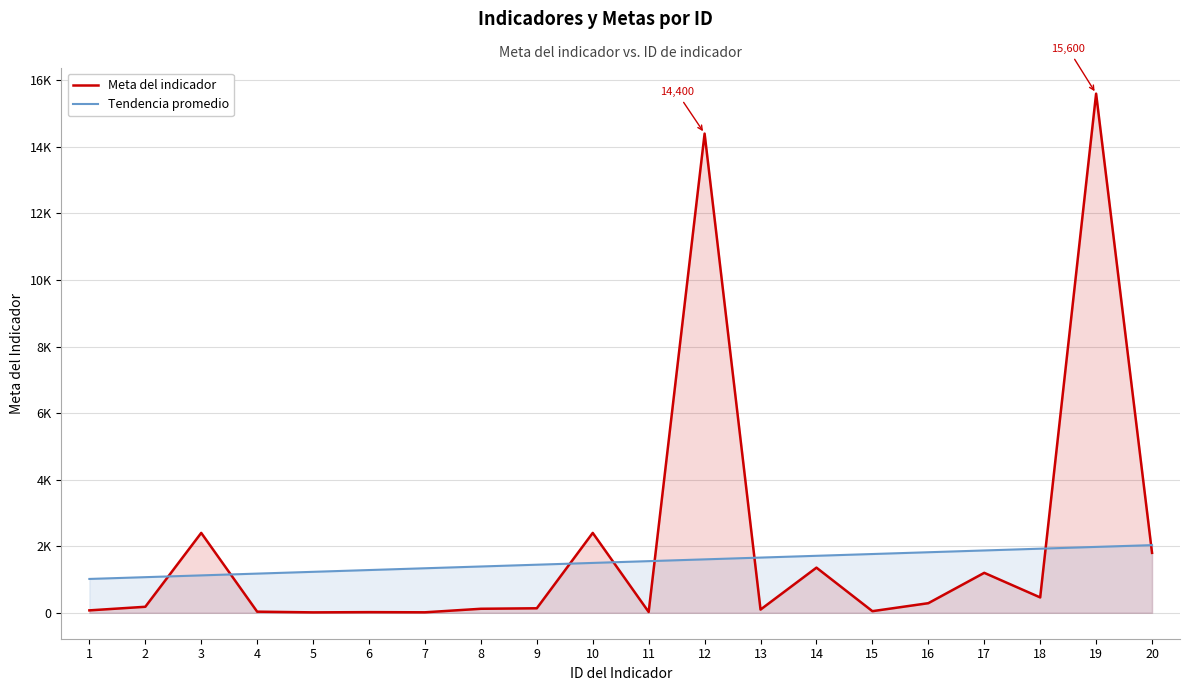

Which series has the largest range (max minus min)?

Meta del indicador